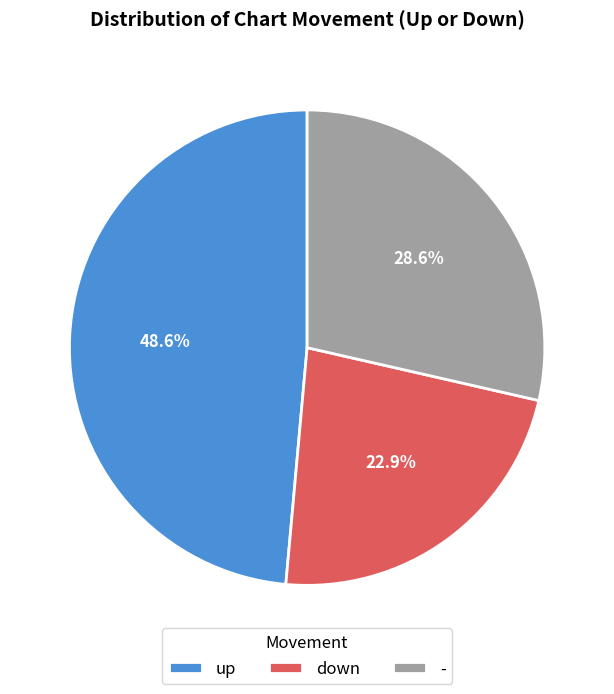

Does down represent more than half of the total?

No